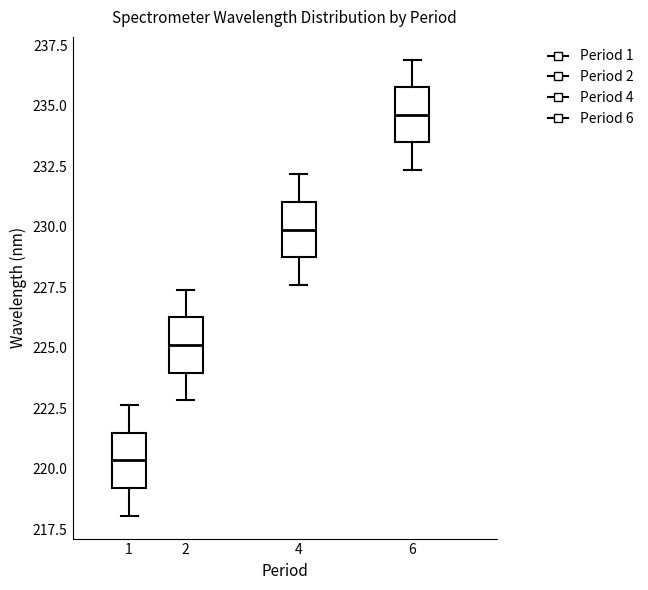

Where does the median line of the box at x = 1 sit on the y-axis? The values are not printed on the chart, so give them approximately, as read against the axis.

220.5